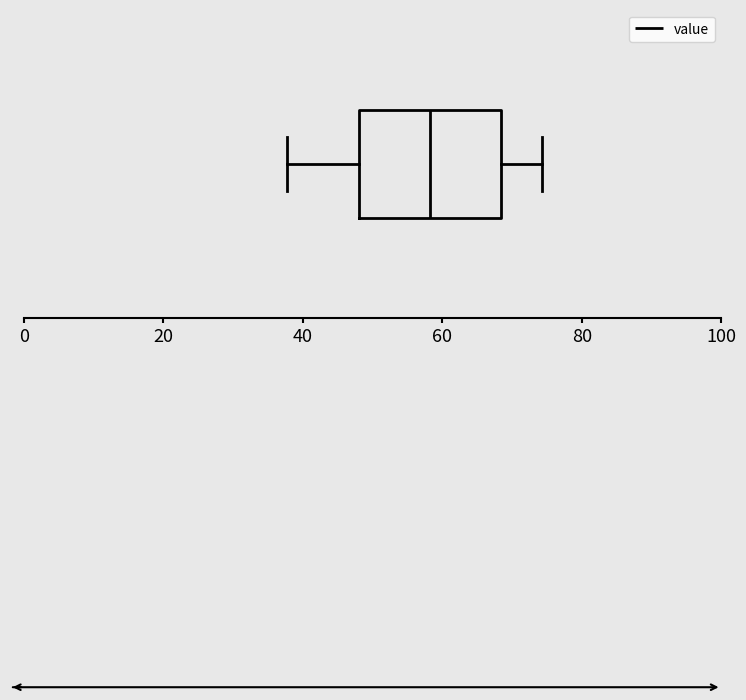

Transcribe this box plot: give where the median line is, the range the box spans, and where the two whiskers end, as read against the x-axis. The values are not printed on the chart, so give them approximately, as read against the axis.

median 58, box 48 to 68, whiskers 38 to 74